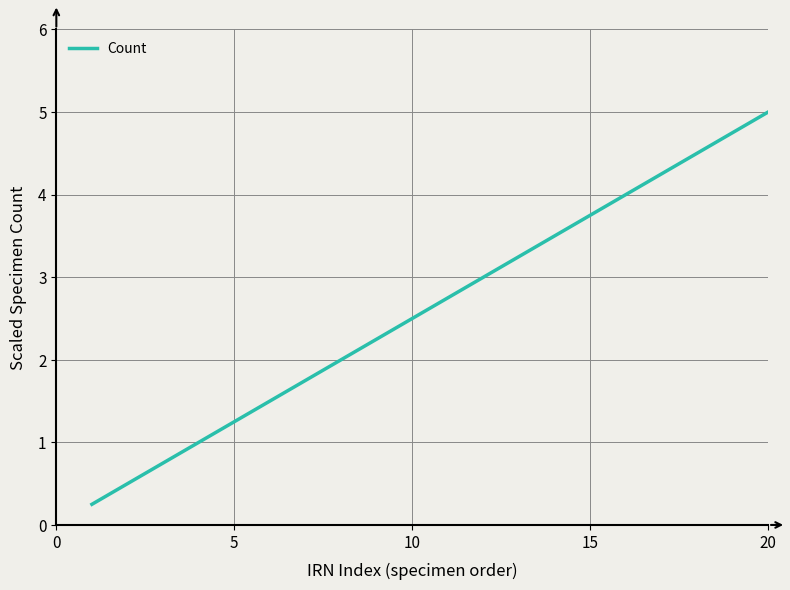

What is the maximum value shown in the chart?

5.0